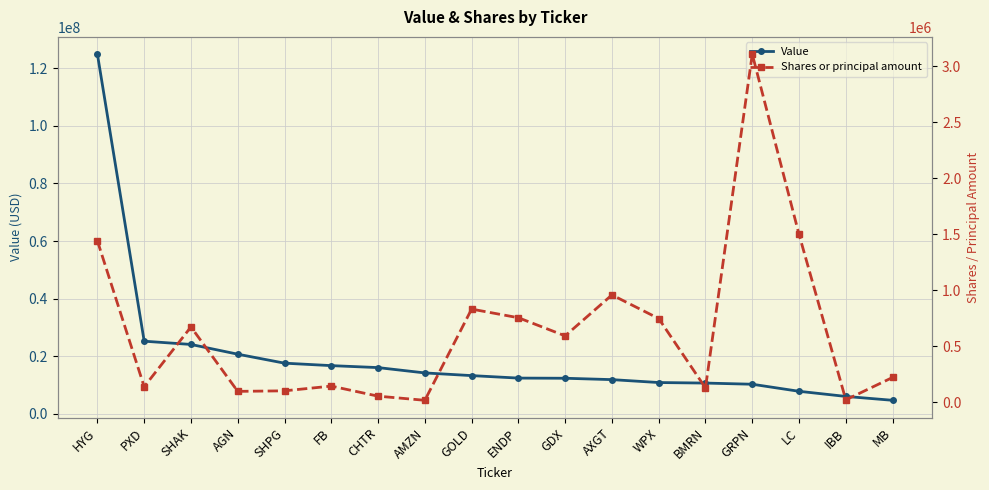

What is the difference between the maximum and minimum values in the Shares or principal amount series?

3090572